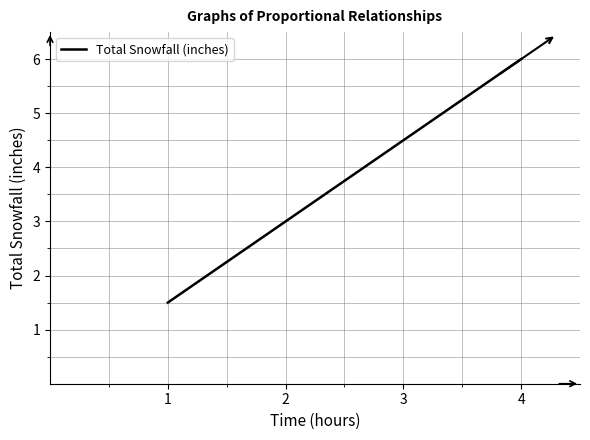

Reading right to left, what are all the values shown in this chart?

4=6.0	3=4.5	2=3.0	1=1.5